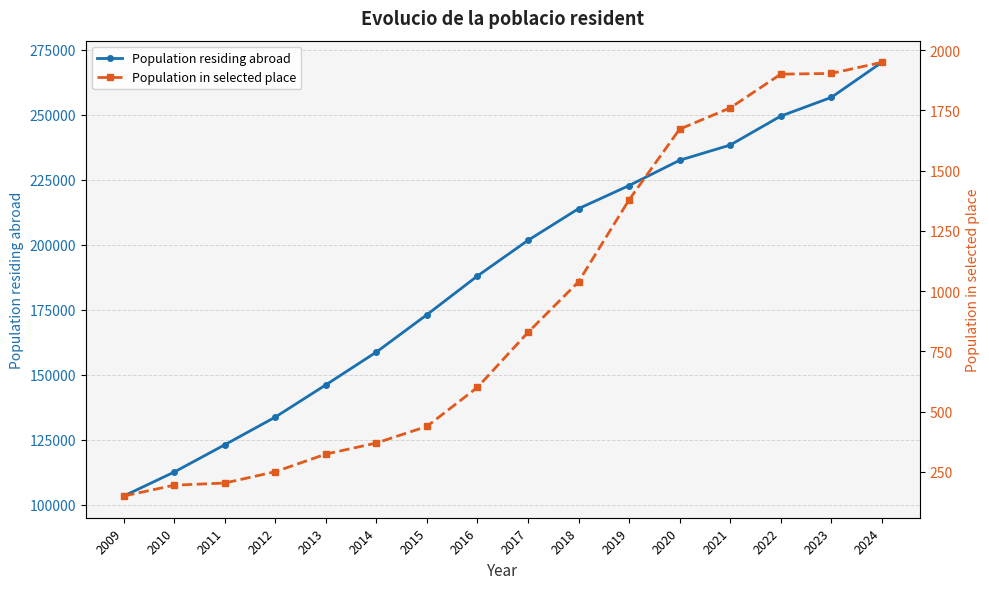

The value of Population residing abroad at 2009 is 39180. True or false?

False